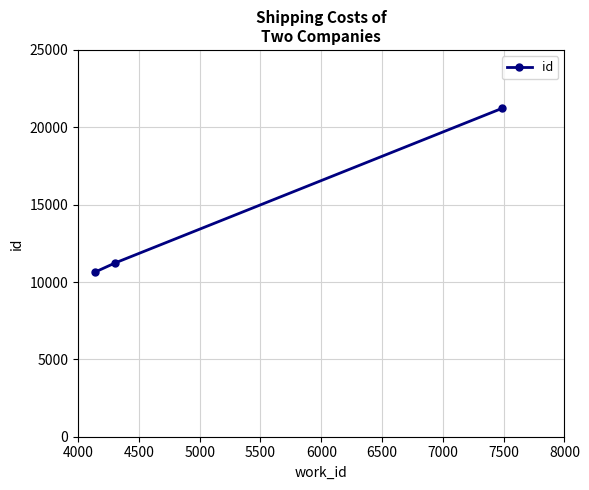

What is the maximum value shown in the chart?

21232